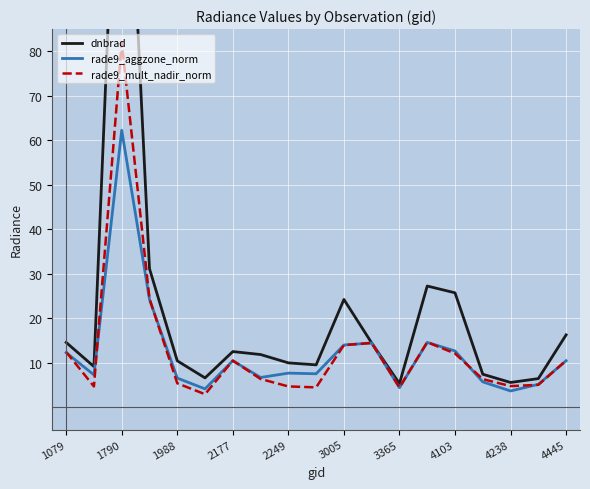

Is it true that rade9_aggzone_norm equals 4.4 at 3365?

True